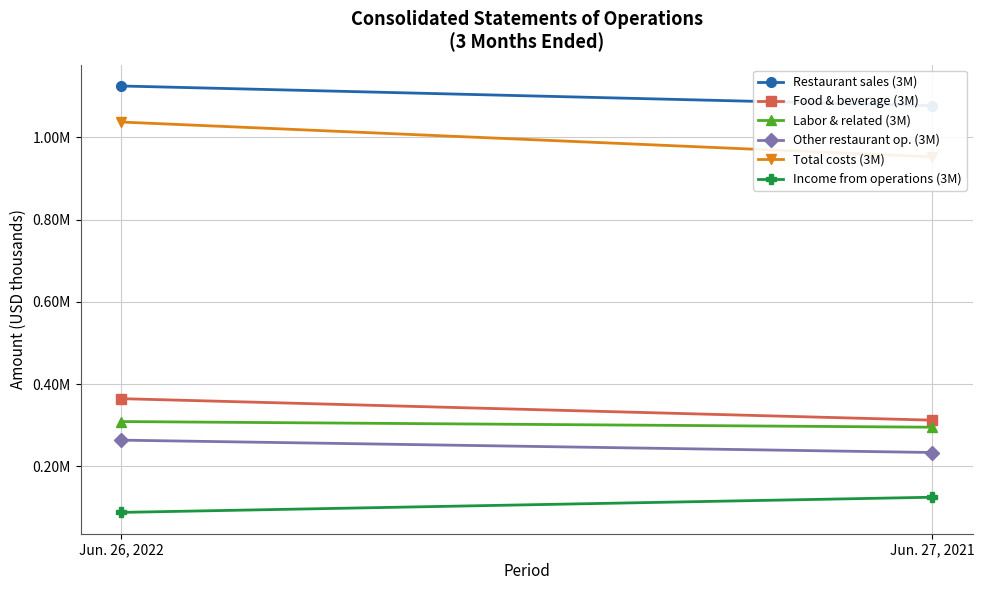

Which series has the largest total across all categories?

Restaurant sales (3M)